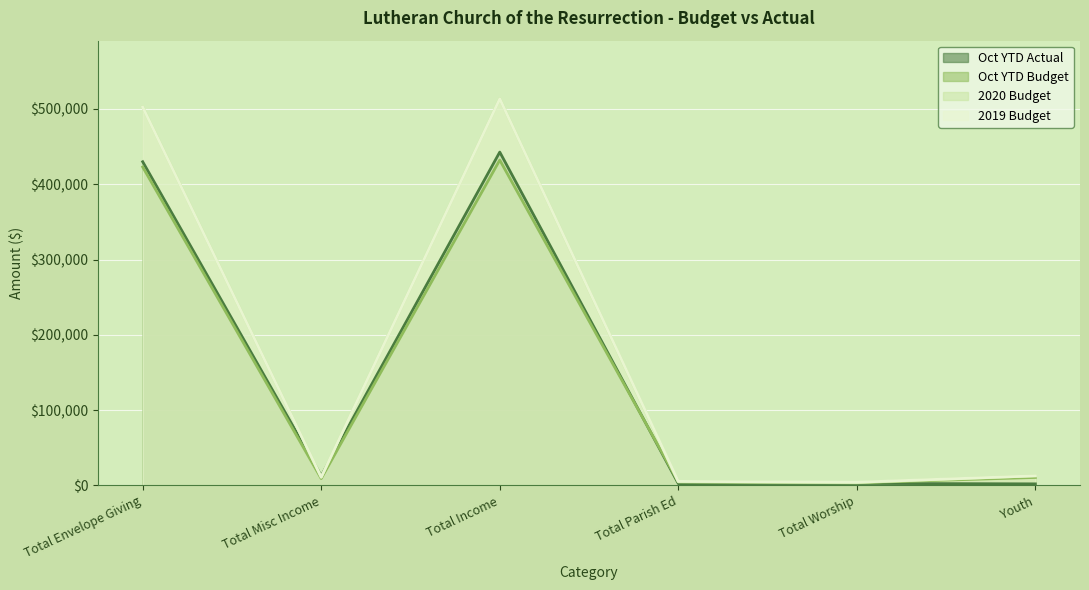

What is the sum of the Oct YTD Budget values at Total Envelope Giving and Total Parish Ed?

427630.2